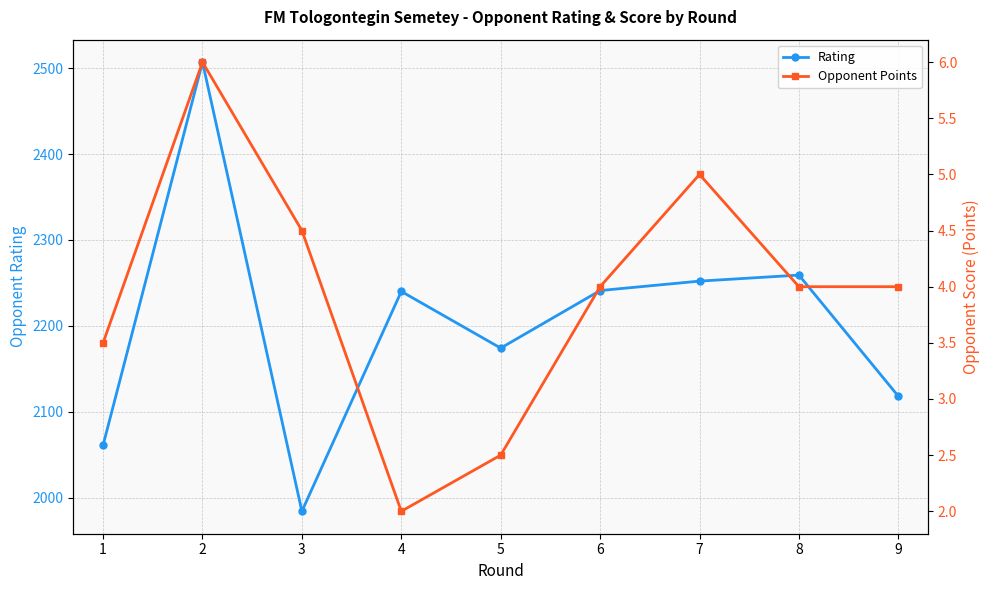

At which label does Rating first exceed 2240?

2